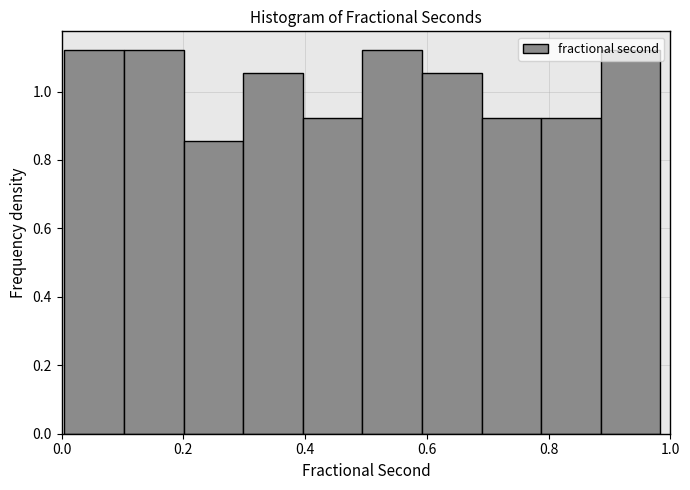

Reading left to right, transcribe this chart: for each bar, give the range it covers on the x-axis and its height. Neither the bar edges nor the heights are printed on the chart, so give them approximately, as read against the axes.

0.00 to 0.10: 1.12
0.10 to 0.20: 1.12
0.20 to 0.30: 0.86
0.30 to 0.40: 1.06
0.40 to 0.50: 0.92
0.50 to 0.60: 1.12
0.60 to 0.68: 1.06
0.68 to 0.78: 0.92
0.78 to 0.88: 0.92
0.88 to 0.98: 1.12